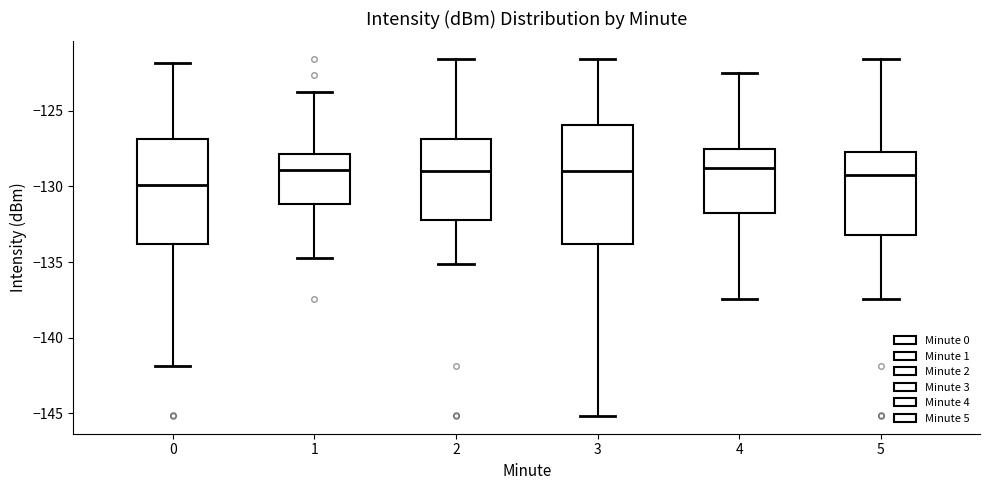

Which box's median line is the lowest?

0